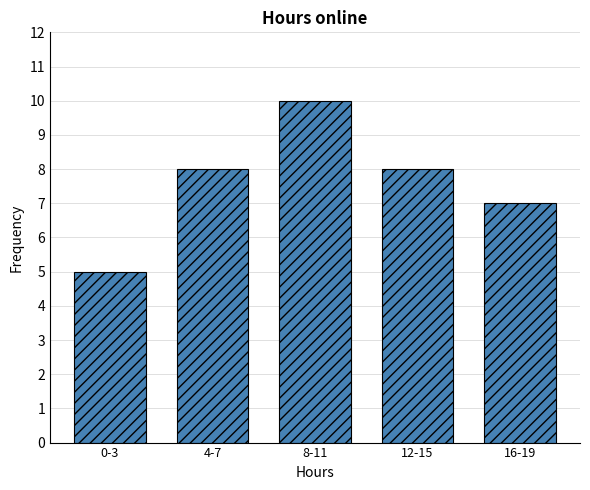

Reading left to right, extract all data points from this chart.

5	8	10	8	7